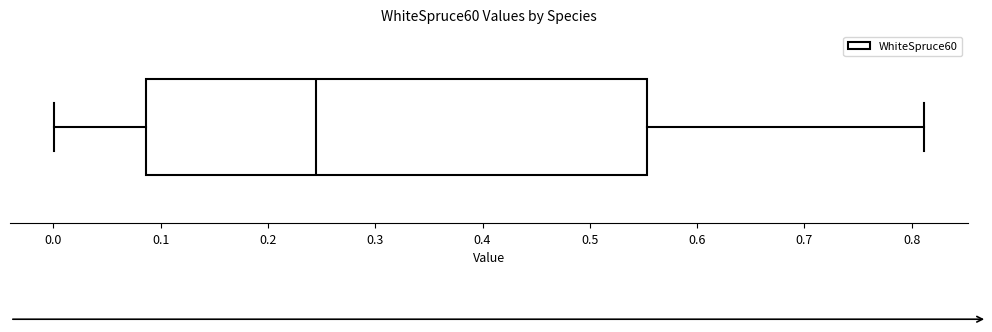

Read this box plot against the x-axis: the position of the median line, the range covered by the box, and the ends of both whiskers. The values are not printed on the chart, so give them approximately, as read against the axis.

median 0.25, box 0.09 to 0.55, whiskers 0.00 to 0.81